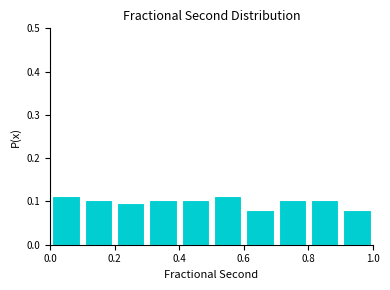

Reading left to right, transcribe this chart: for each bar, give the range it covers on the x-axis and its height. The values are not printed on the chart, so give them approximately, as read against the axis.

0.0 to 0.1: 0.11
0.1 to 0.2: 0.10
0.2 to 0.3: 0.10
0.3 to 0.4: 0.10
0.4 to 0.5: 0.10
0.5 to 0.6: 0.11
0.6 to 0.7: 0.08
0.7 to 0.8: 0.10
0.8 to 0.9: 0.10
0.9 to 1.0: 0.08